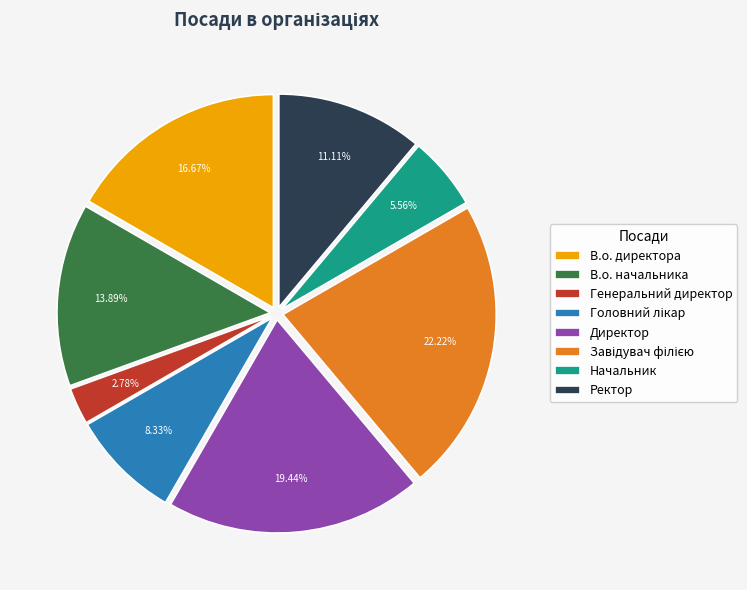

Which has a higher value, В.о. директора or Генеральний директор?

В.о. директора